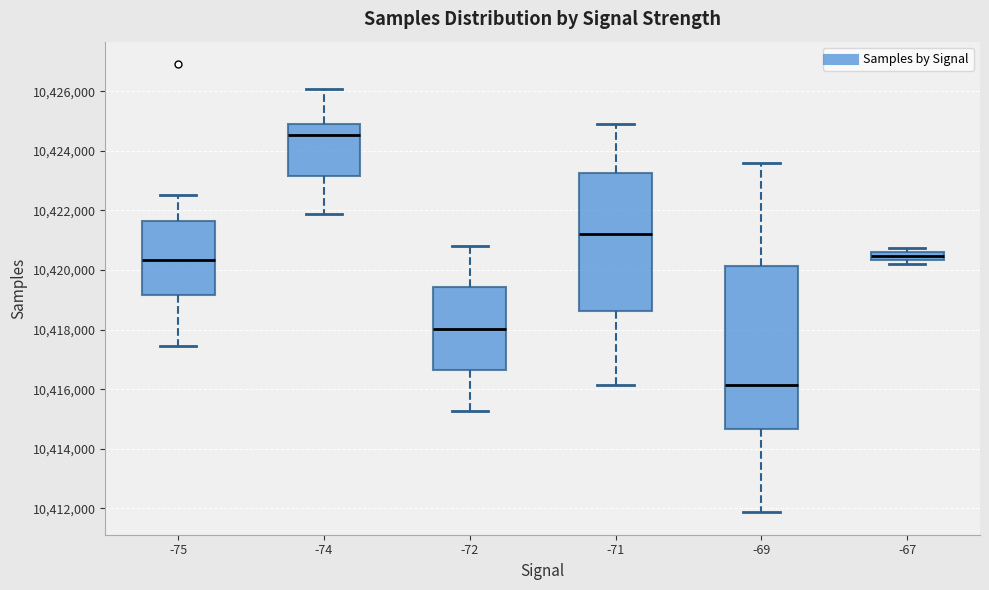

Where is the upper edge of the box at x = -75 on the y-axis? The values are not printed on the chart, so give them approximately, as read against the axis.

10421600